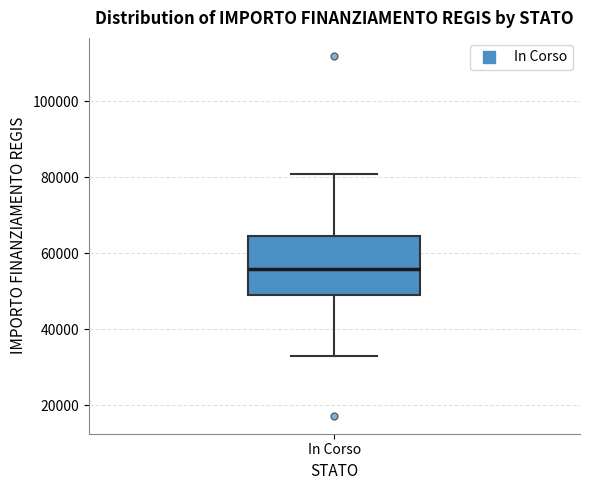

Read this box plot against the y-axis: the position of the median line, the range covered by the box, and the ends of both whiskers. The values are not printed on the chart, so give them approximately, as read against the axis.

median 56000, box 50000 to 64000, whiskers 32000 to 80000